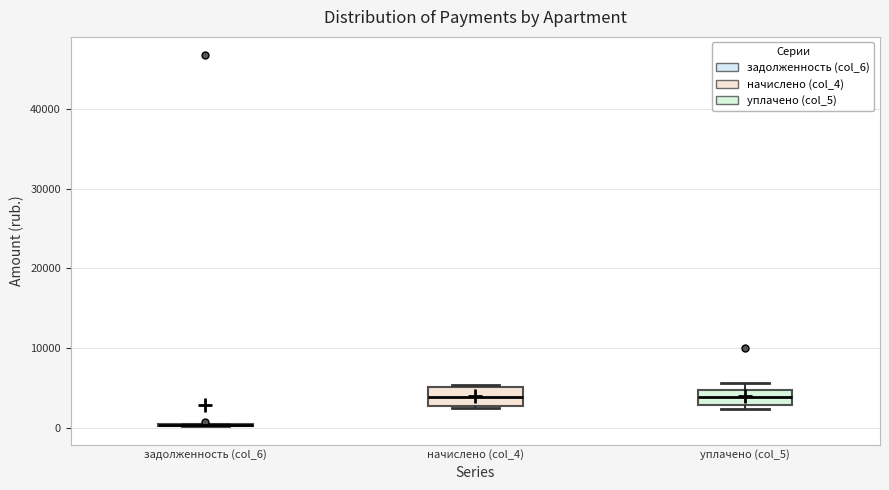

Reading left to right, read every box against the y-axis: the position of its median line, the range the box covers, and the ends of its whiskers. The values are not printed on the chart, so give them approximately, as read against the axis.

задолженность (col_6): box collapsed to a line at 0, whiskers 0 to 0
начислено (col_4): median 4000, box 3000 to 5000, whiskers 2000 to 5000
уплачено (col_5): median 4000, box 3000 to 5000, whiskers 2000 to 6000